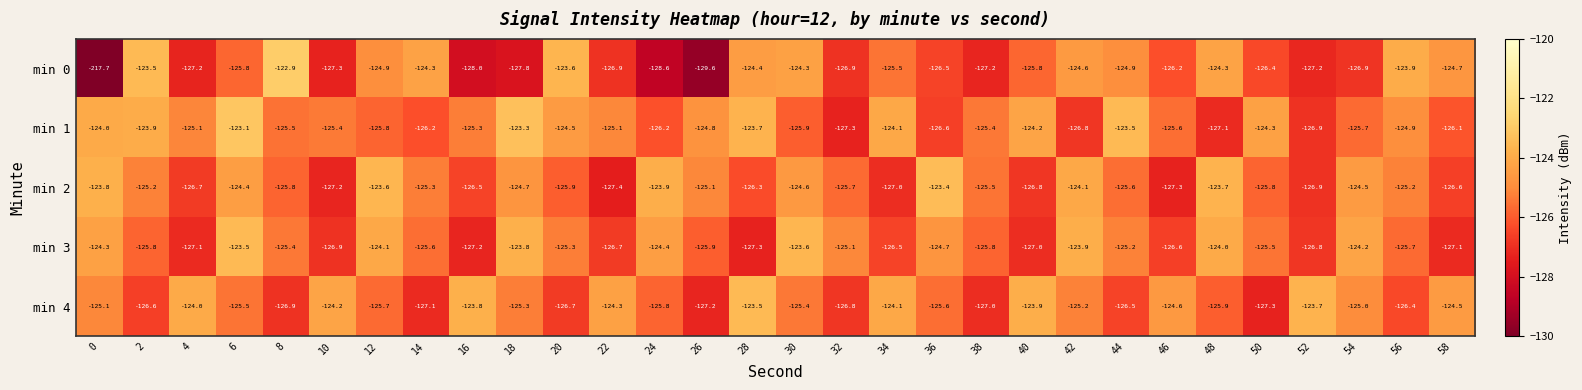

What is the difference between the second highest and second lowest values in the min 1 series?

3.8